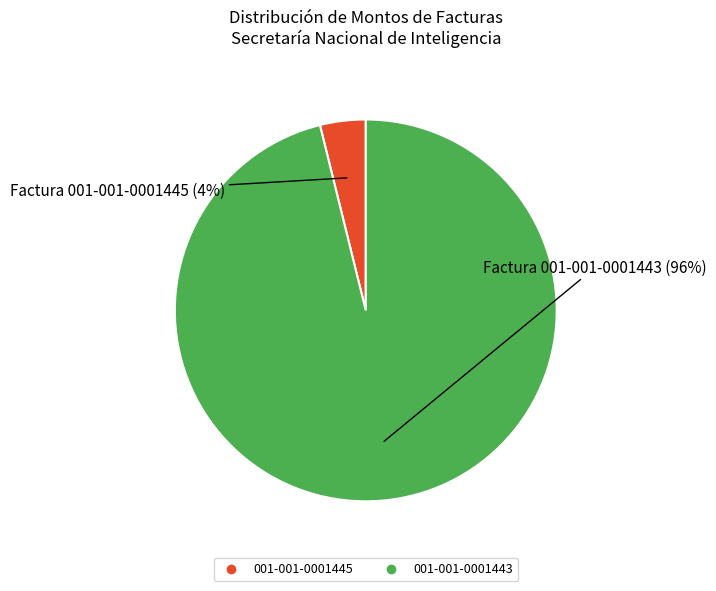

True or false: 001-001-0001445 accounts for 4% of the total.

True